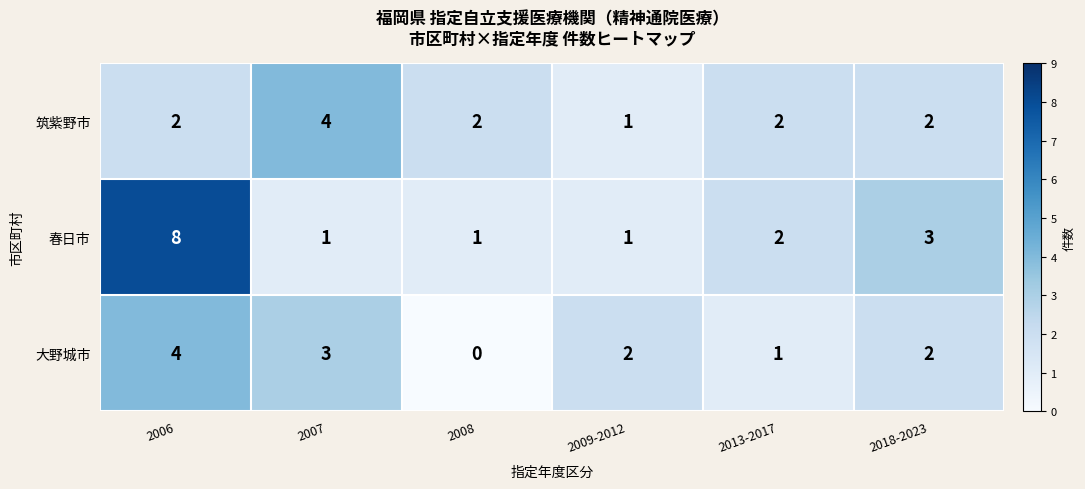

Reading left to right, transcribe all the data shown in this chart.

筑紫野市: 2	4	2	1	2	2
春日市: 8	1	1	1	2	3
大野城市: 4	3	0	2	1	2